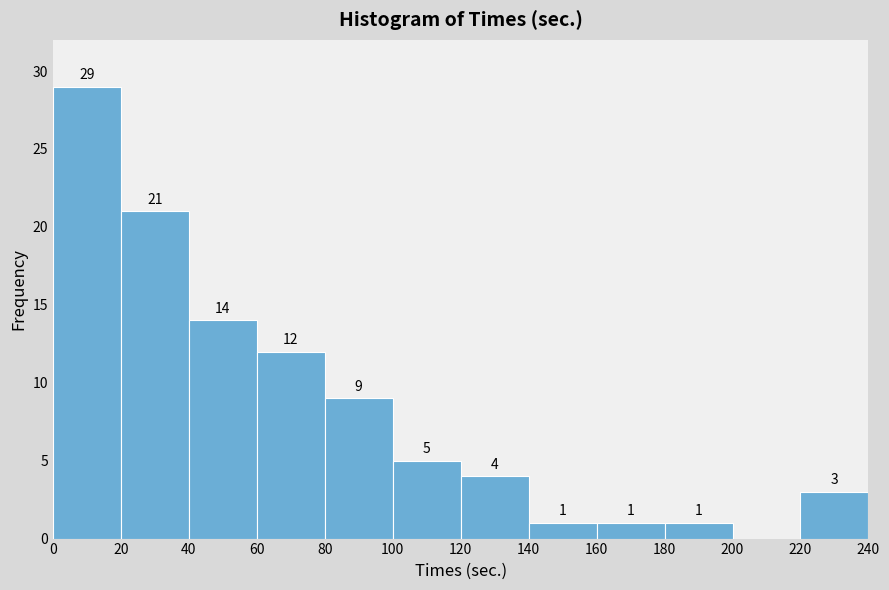

Which range on the x-axis has the tallest bar?

0 to 20